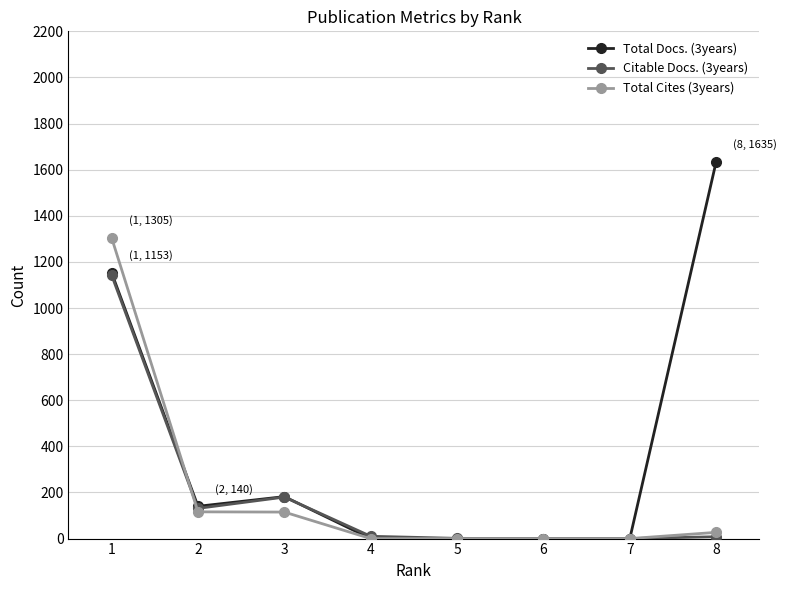

What is the maximum value shown in the chart?

1635